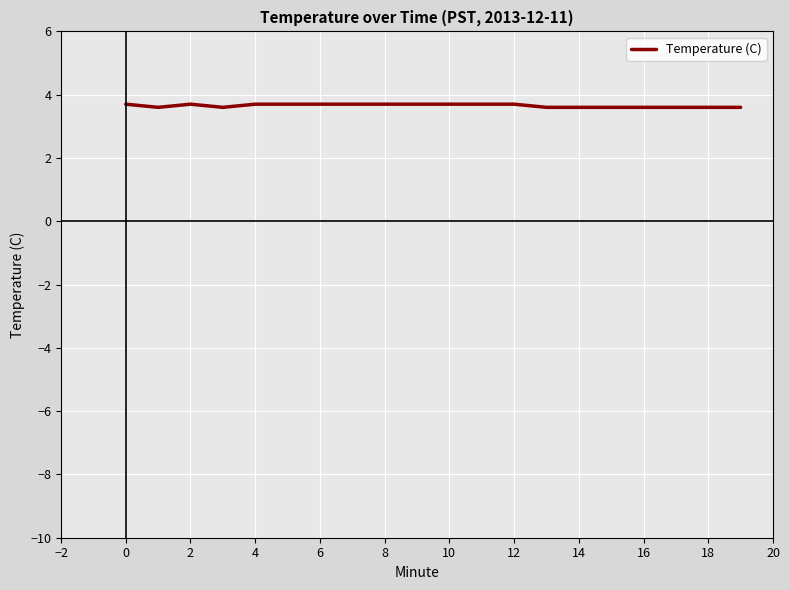

What is the maximum value shown in the chart?

3.7